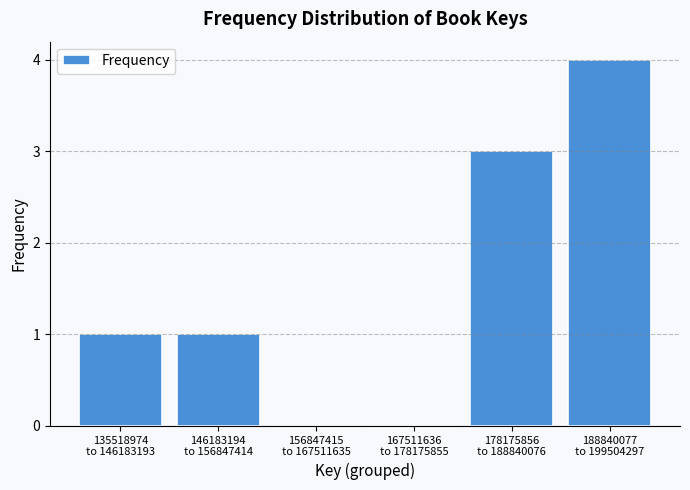

What is the maximum value shown in the chart?

4